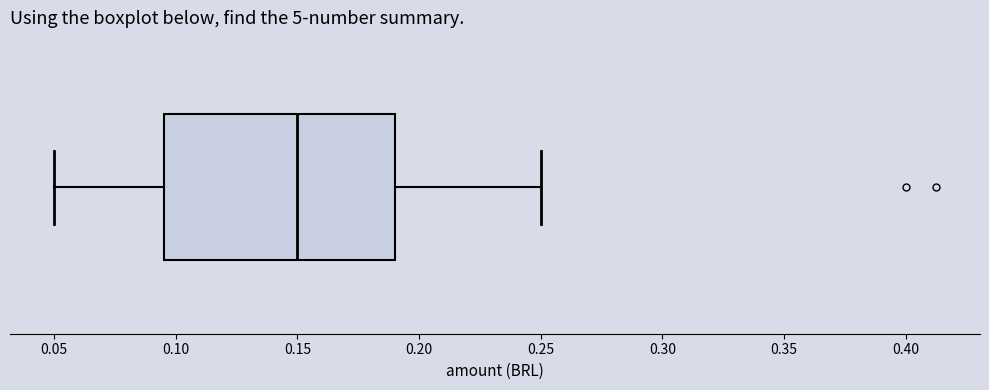

Read this box plot against the x-axis: the position of the median line, the range covered by the box, and the ends of both whiskers. The values are not printed on the chart, so give them approximately, as read against the axis.

median 0.150, box 0.095 to 0.190, whiskers 0.050 to 0.250